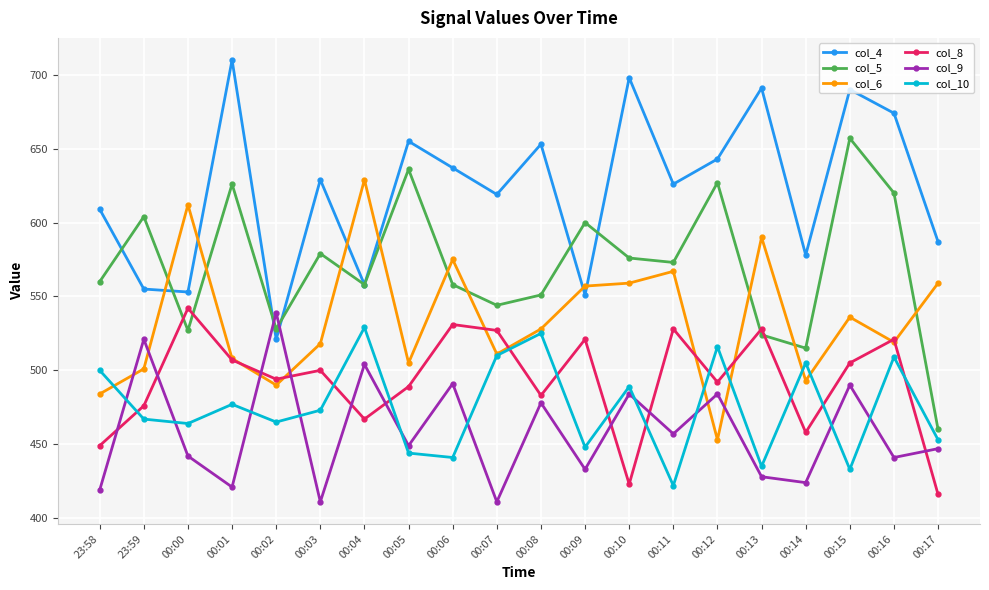

True or false: col_4 has a value of 578 at 00:14.

True